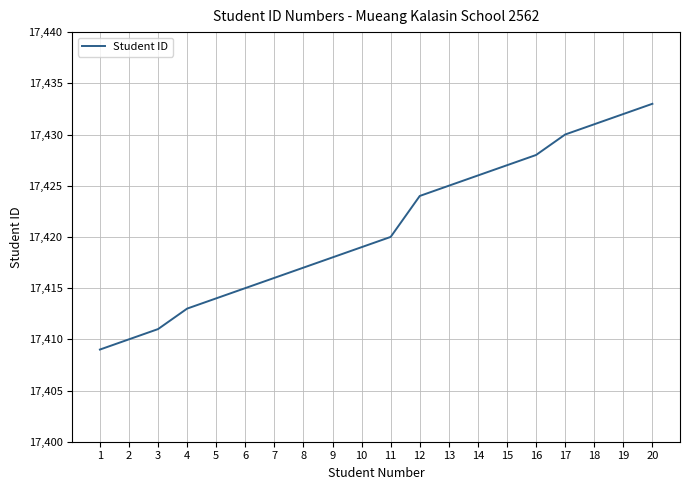

What is the sum of all values?

348418